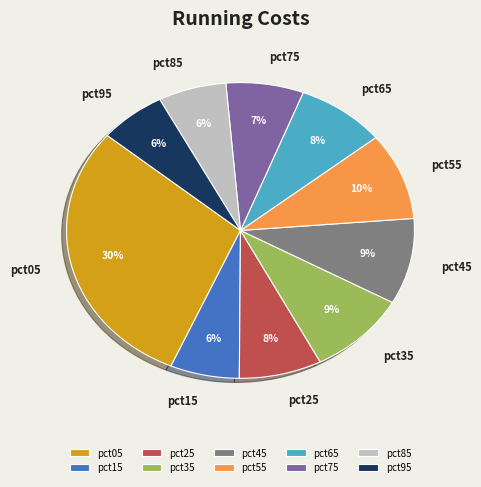

Between pct95 and pct55, which is larger?

pct55